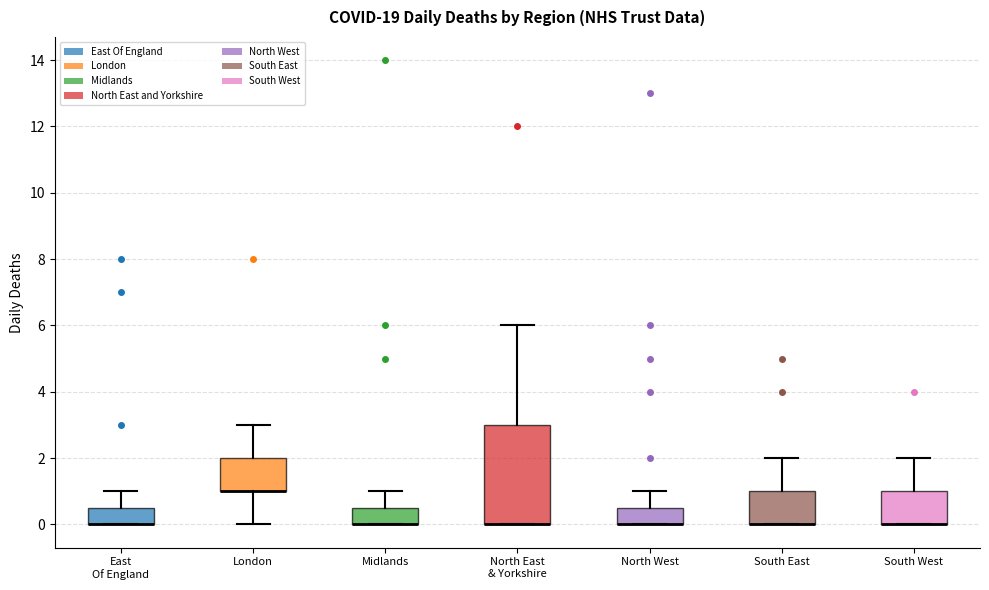

Where is the upper edge of the box for London on the y-axis? The values are not printed on the chart, so give them approximately, as read against the axis.

2.0